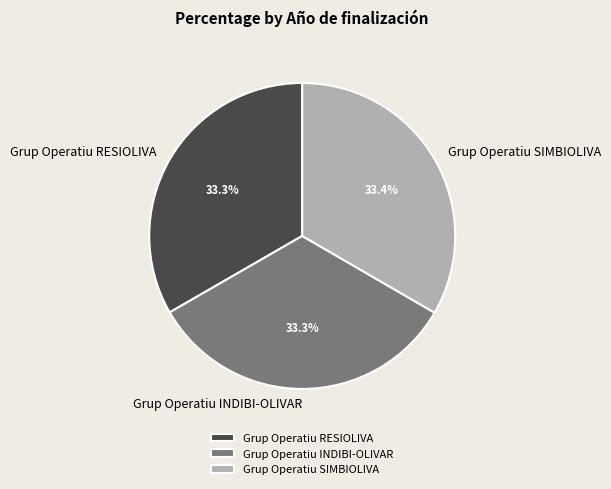

To the nearest percent, what percentage of the pie is Grup Operatiu SIMBIOLIVA?

33%